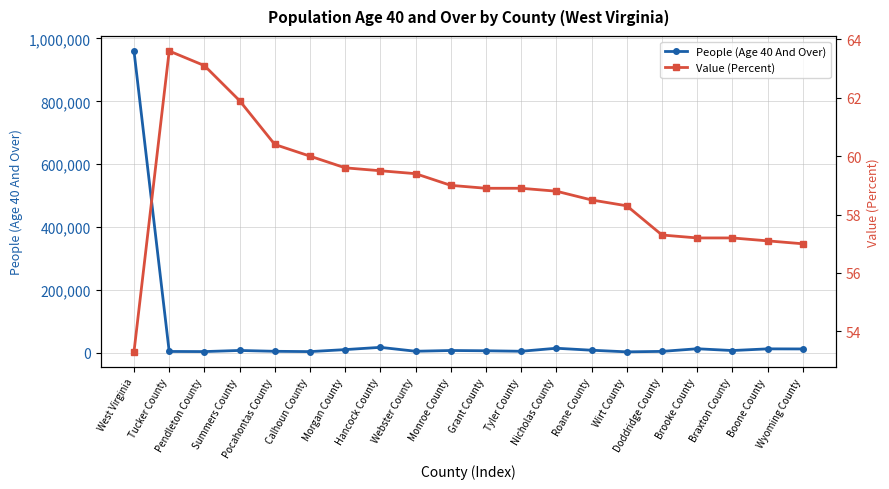

Where does the People (Age 40 And Over) series first go above 7367?

West Virginia